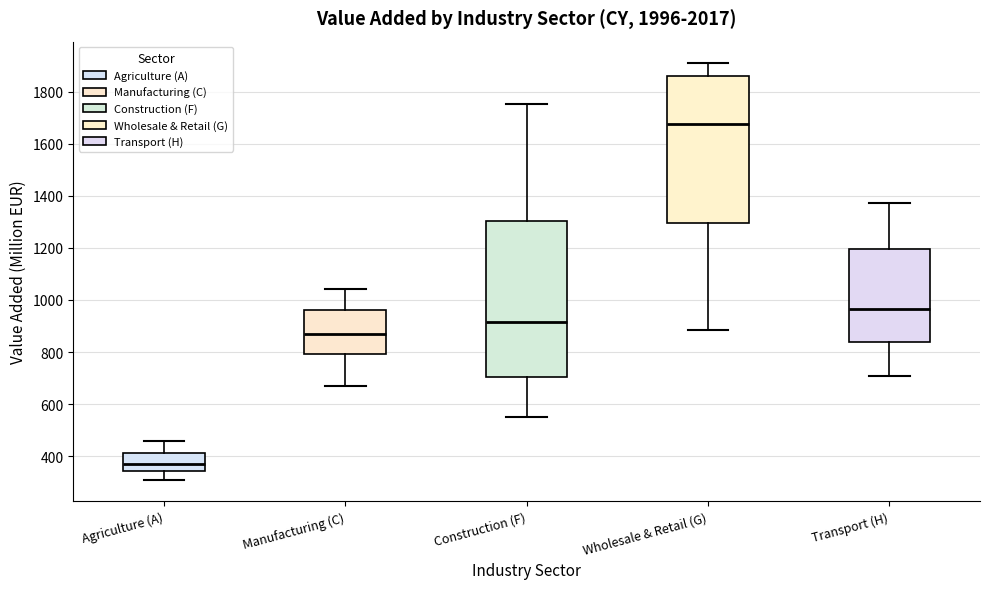

Where is the upper edge of the box for Transport (H) on the y-axis? The values are not printed on the chart, so give them approximately, as read against the axis.

1200